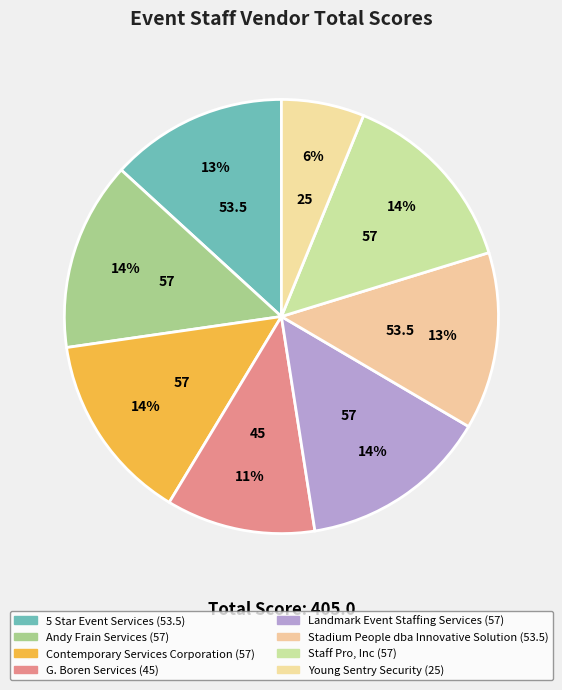

Does Young Sentry Security account for over 50% of the chart?

No